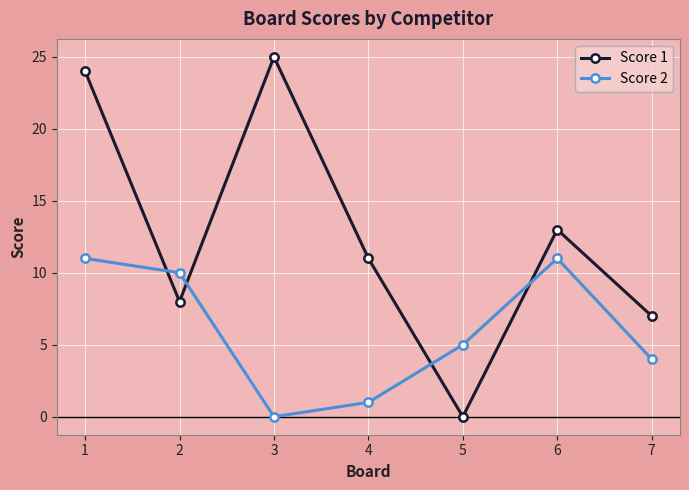

The value of Score 2 at 6 is 11. True or false?

True